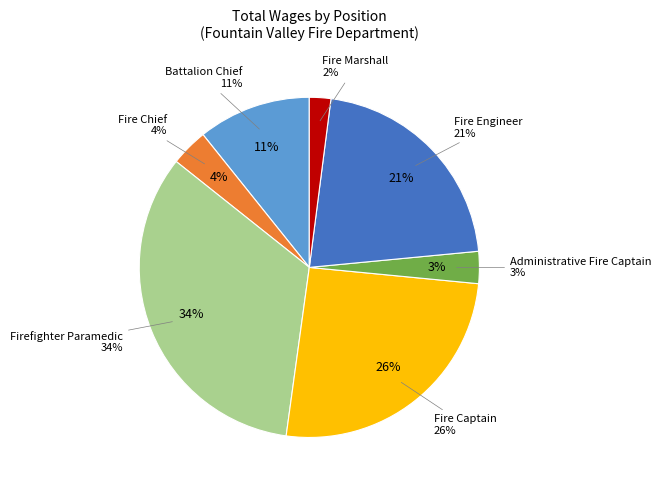

Is there any slice that represents more than half of the pie?

No